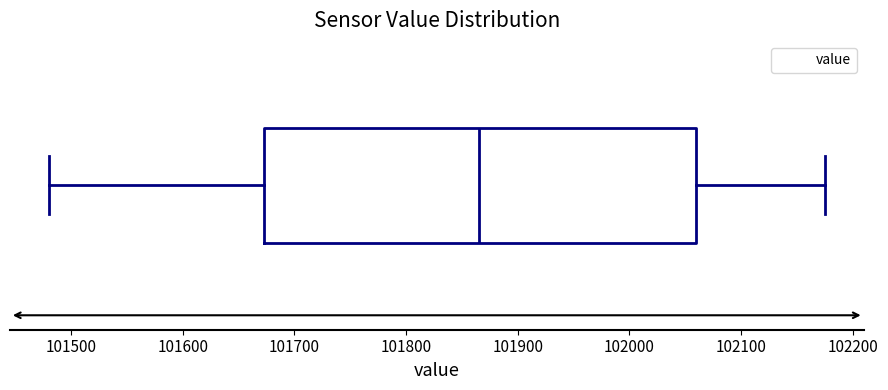

Transcribe this box plot: give where the median line is, the range the box spans, and where the two whiskers end, as read against the x-axis. The values are not printed on the chart, so give them approximately, as read against the axis.

median 101870, box 101670 to 102060, whiskers 101480 to 102180